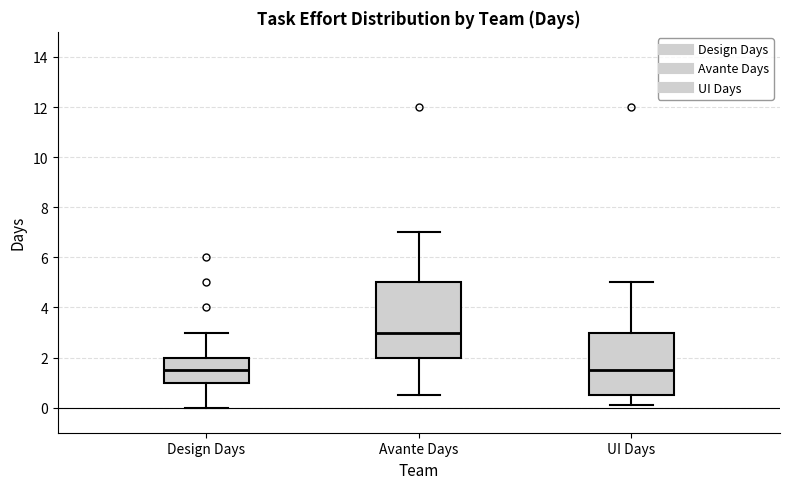

Where is the lower edge of the box for UI Days on the y-axis? The values are not printed on the chart, so give them approximately, as read against the axis.

0.6